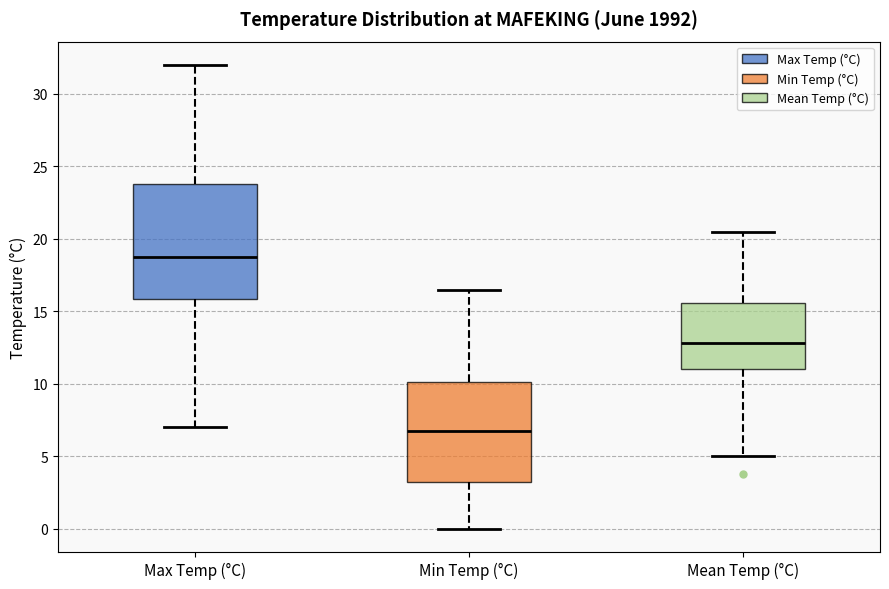

Reading left to right, read every box against the y-axis: the position of its median line, the range the box covers, and the ends of its whiskers. The values are not printed on the chart, so give them approximately, as read against the axis.

Max Temp (°C): median 19.0, box 16.0 to 24.0, whiskers 7.0 to 32.0
Min Temp (°C): median 7.0, box 3.5 to 10.0, whiskers 0.0 to 16.5
Mean Temp (°C): median 13.0, box 11.0 to 15.5, whiskers 5.0 to 20.5